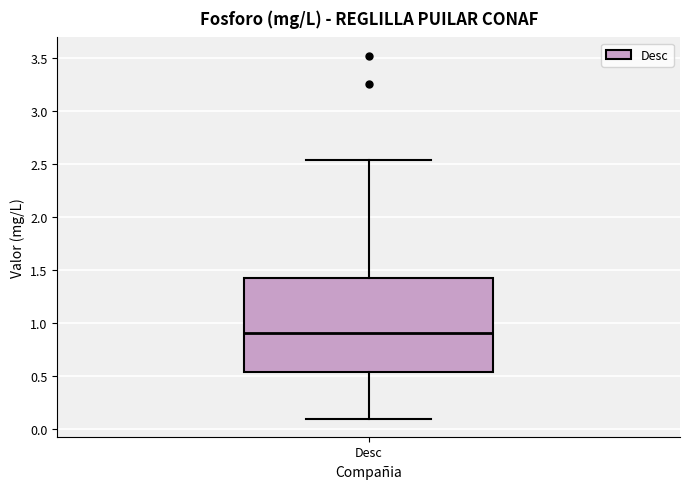

Transcribe this box plot: give where the median line is, the range the box spans, and where the two whiskers end, as read against the y-axis. The values are not printed on the chart, so give them approximately, as read against the axis.

median 0.90, box 0.55 to 1.40, whiskers 0.10 to 2.55